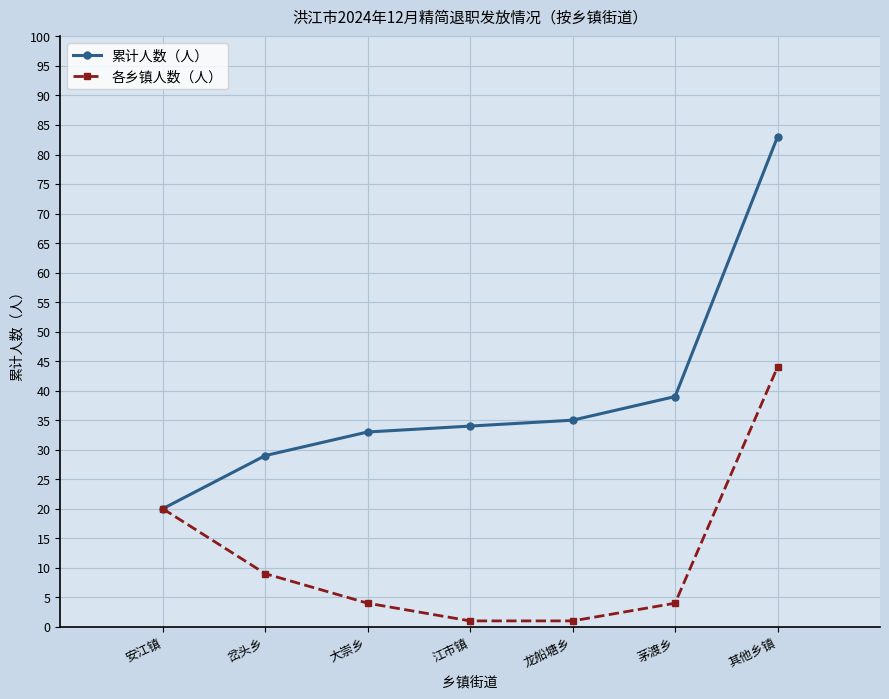

What is the label of the 5th point from the right?

大崇乡